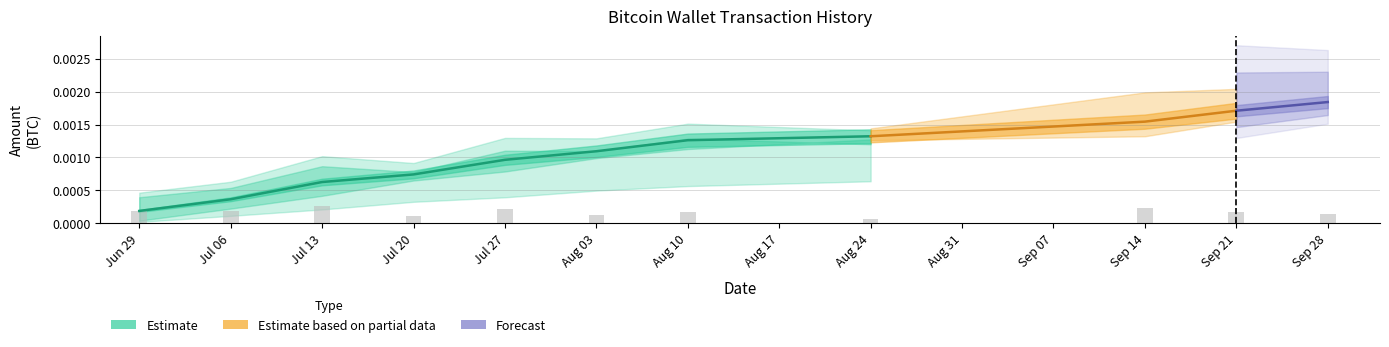

The chart shows a value of 0.0 at Jun 29. True or false?

False